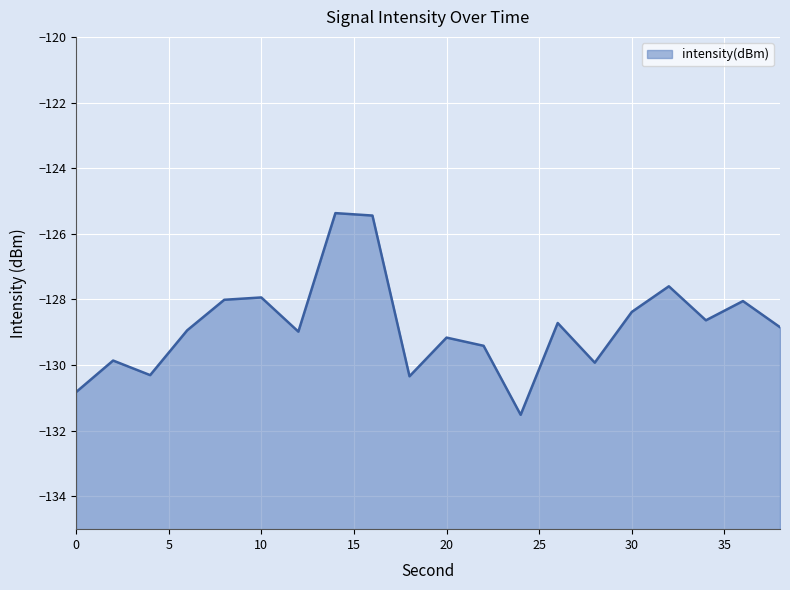

True or false: the data has more than 1 interior local peaks.

True